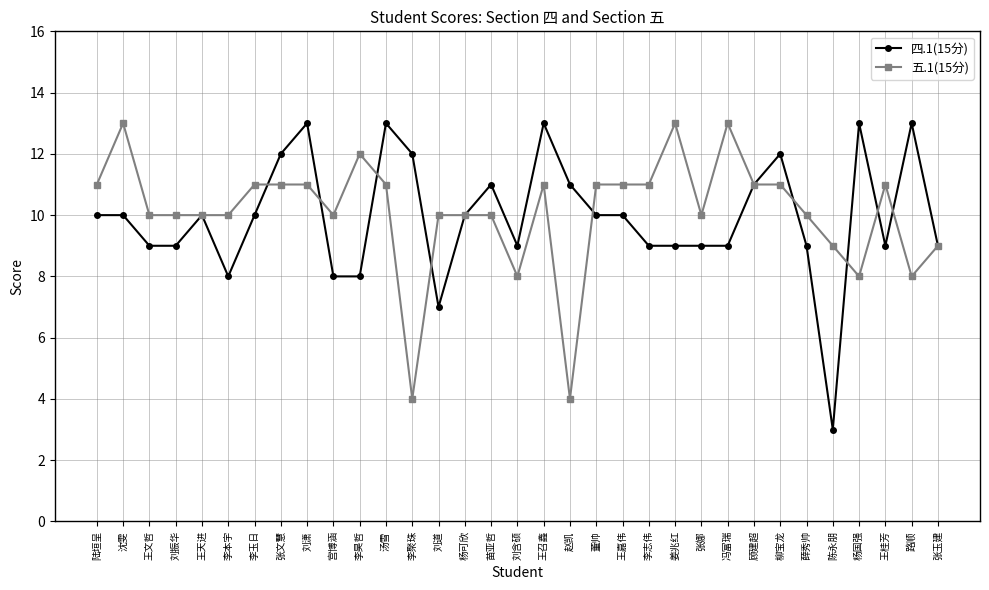

True or false: 五.1(15分) has more than 0 points higher than both neighbors.

True